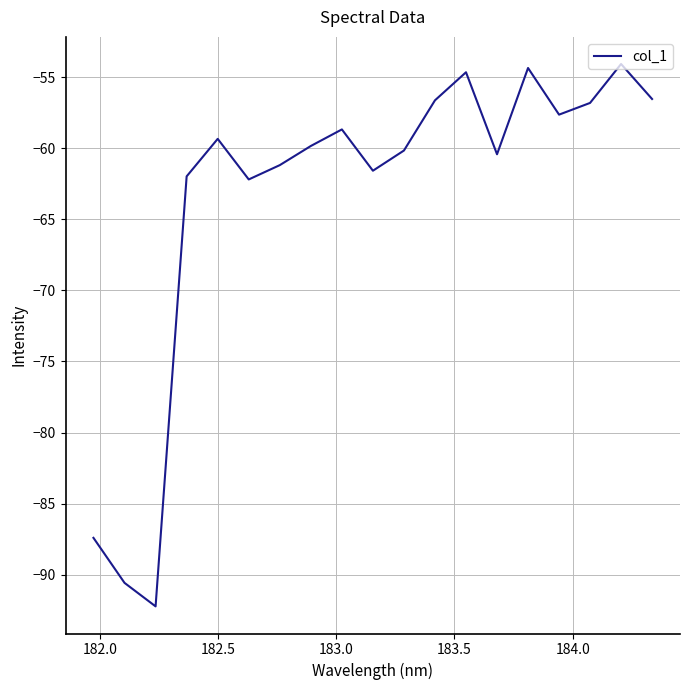

What is the smallest value displayed?

-92.2